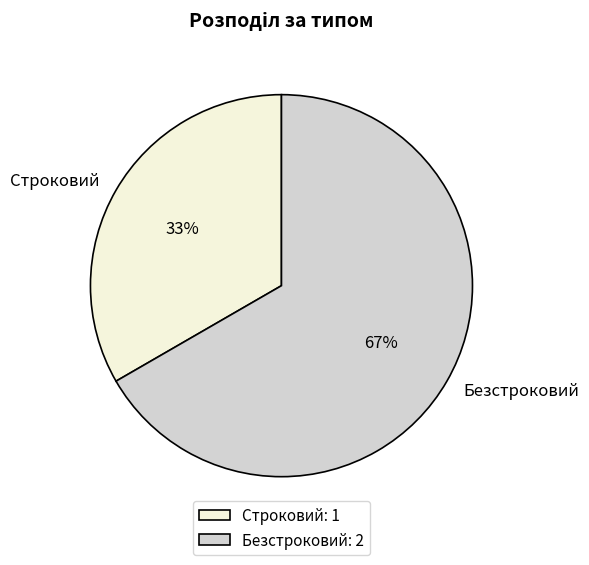

How many segments does this pie chart have?

2